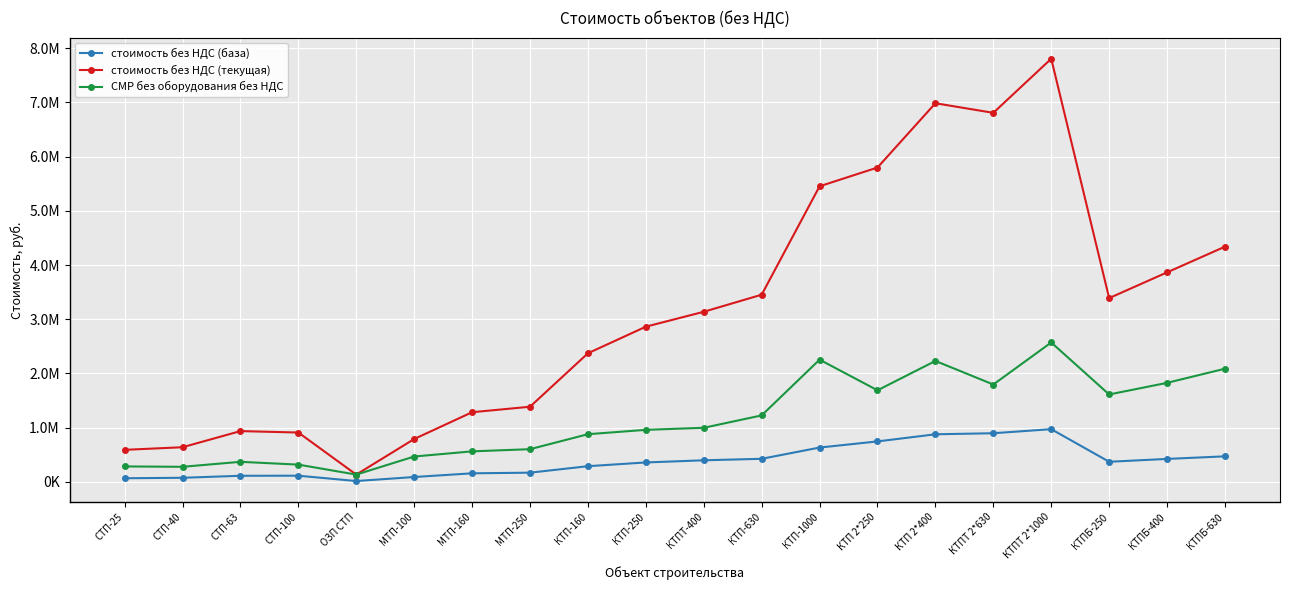

List the labels in order of стоимость без НДС (база) value, largest first.

КТПТ 2*1000, КТПТ 2*630, КТП 2*400, КТП 2*250, КТП-1000, КТПБ-630, КТП-630, КТПБ-400, КТПТ-400, КТПБ-250, КТП-250, КТП-160, МТП-250, МТП-160, СТП-100, СТП-63, МТП-100, СТП-40, СТП-25, ОЗП СТП